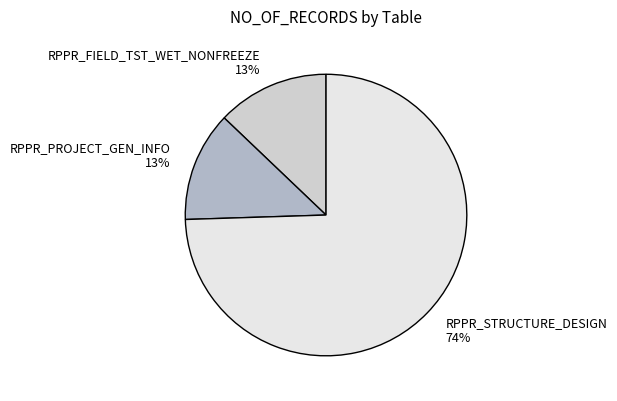

True or false: RPPR_FIELD_TST_WET_NONFREEZE accounts for 13% of the total.

True